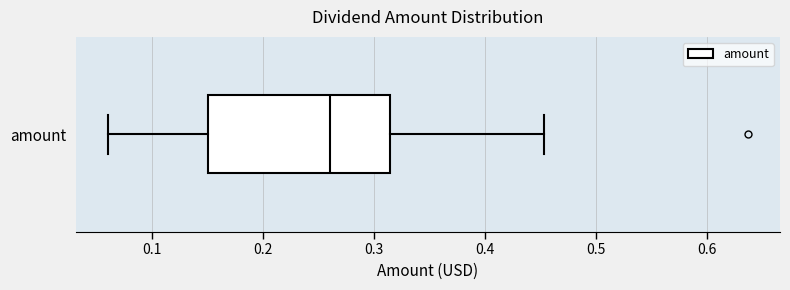

Where is the left edge of the box for amount on the x-axis? The values are not printed on the chart, so give them approximately, as read against the axis.

0.15